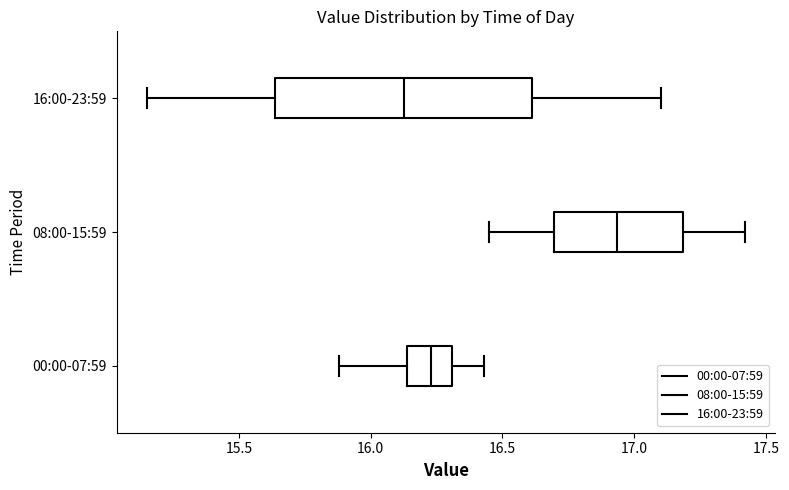

Reading bottom to top, transcribe this box plot: for each box, give where its median line is, the range the box spans, and where its two whiskers end, as read against the x-axis. The values are not printed on the chart, so give them approximately, as read against the axis.

00:00-07:59: median 16.25, box 16.15 to 16.30, whiskers 15.90 to 16.45
08:00-15:59: median 16.95, box 16.70 to 17.20, whiskers 16.45 to 17.40
16:00-23:59: median 16.15, box 15.65 to 16.60, whiskers 15.15 to 17.10